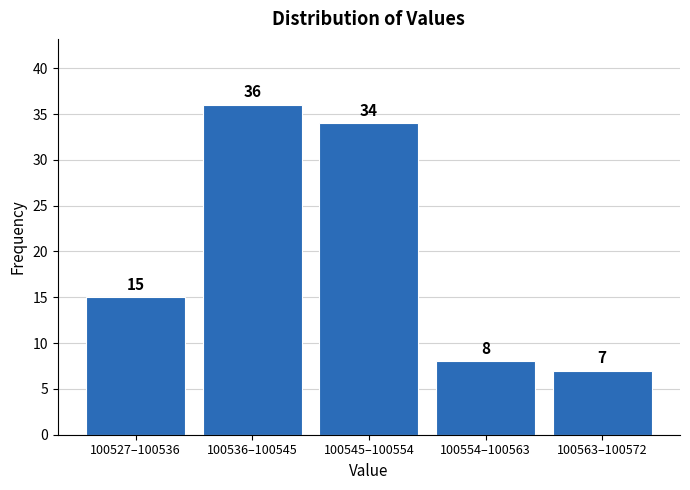

Reading left to right, what are all the values shown in this chart?

15	36	34	8	7